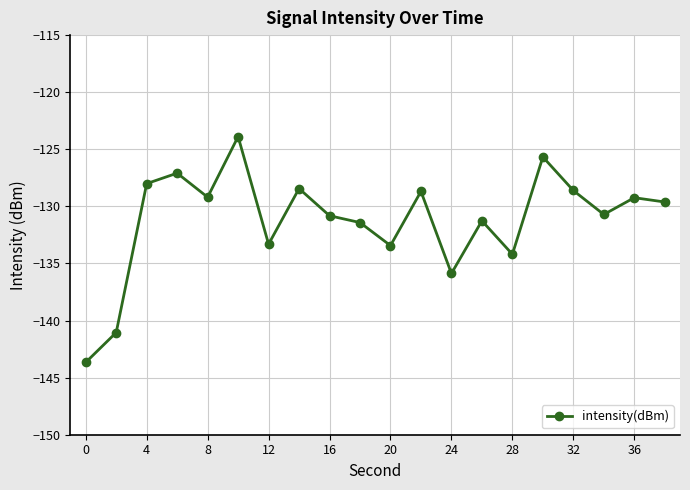

What is the value of the 10th point from the left?

-131.4